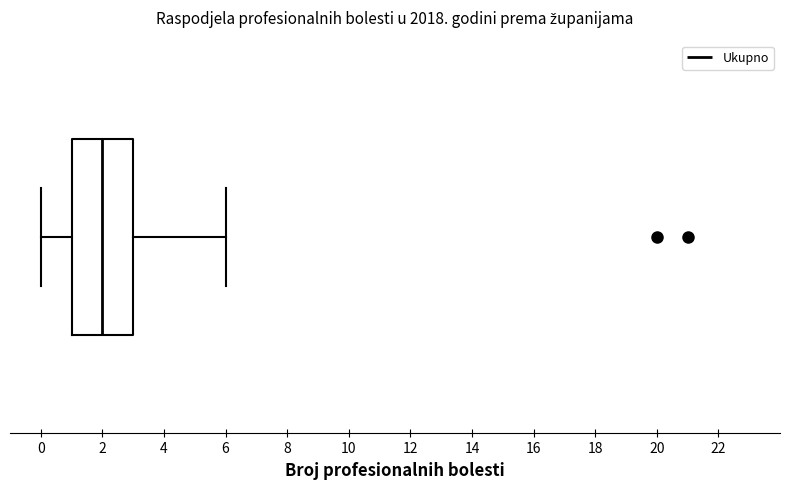

Transcribe this box plot: give where the median line is, the range the box spans, and where the two whiskers end, as read against the x-axis. The values are not printed on the chart, so give them approximately, as read against the axis.

median 2, box 1 to 3, whiskers 0 to 6